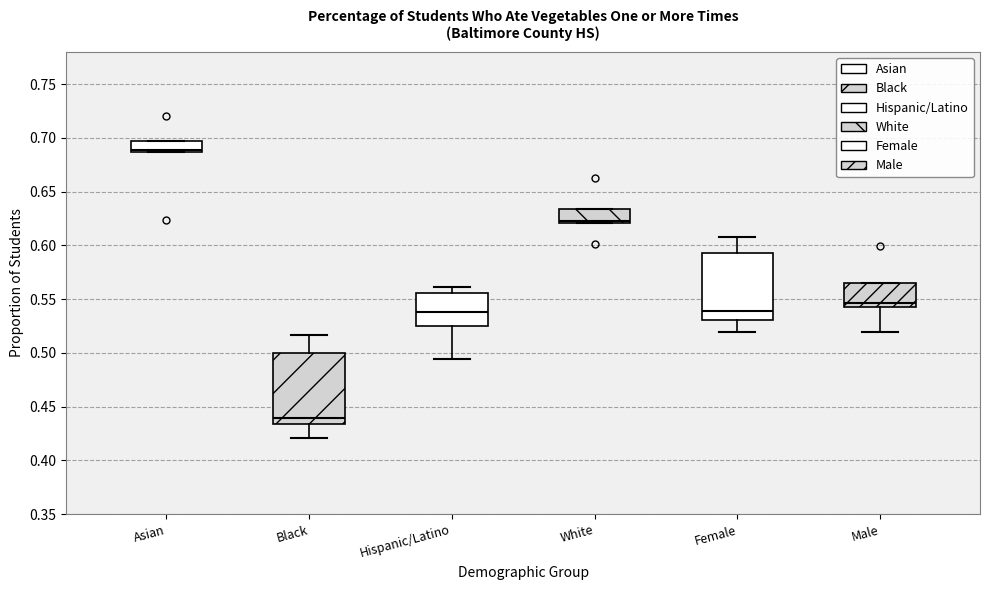

Reading left to right, read every box against the y-axis: the position of its median line, the range the box covers, and the ends of its whiskers. The values are not printed on the chart, so give them approximately, as read against the axis.

Asian: median 0.690, box 0.685 to 0.695, whiskers 0.685 to 0.695
Black: median 0.440, box 0.435 to 0.500, whiskers 0.420 to 0.515
Hispanic/Latino: median 0.540, box 0.525 to 0.555, whiskers 0.495 to 0.560
White: median 0.625, box 0.620 to 0.635, whiskers 0.620 to 0.635
Female: median 0.540, box 0.530 to 0.595, whiskers 0.520 to 0.610
Male: median 0.545 (just above the box's lower edge), box 0.545 to 0.565, whiskers 0.520 to 0.565